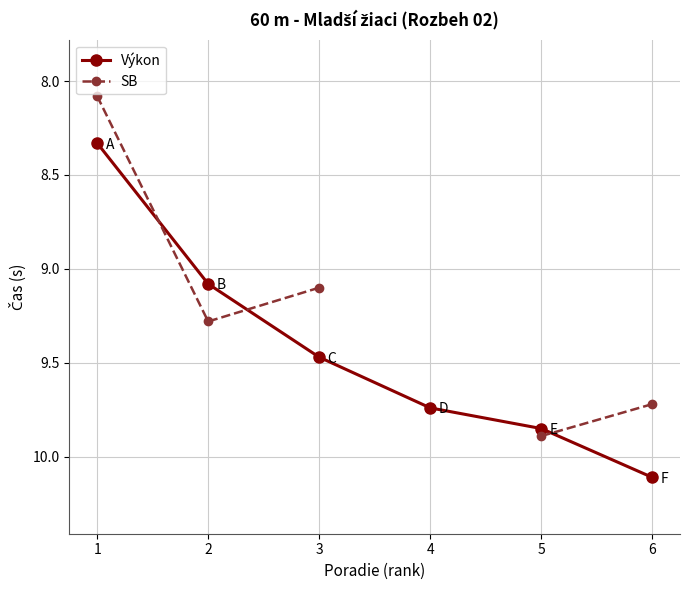

True or false: Výkon and SB intersect in this chart.

True